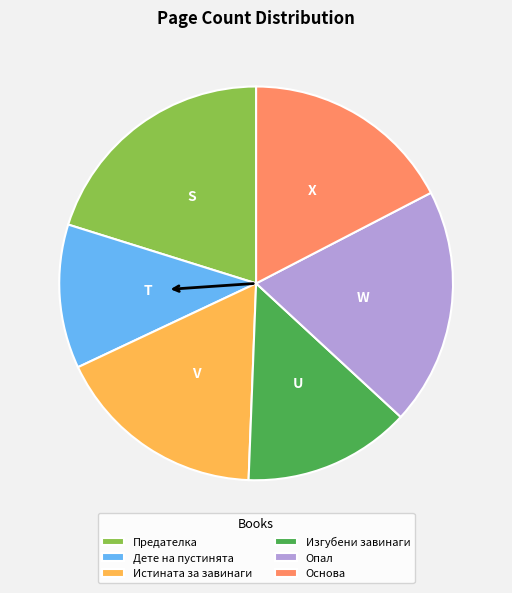

Does Изгубени завинаги represent more than half of the total?

No